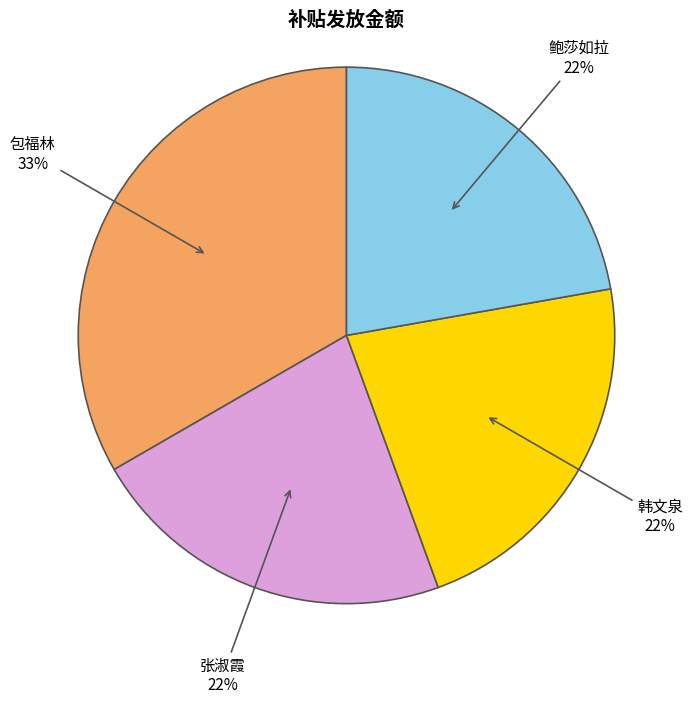

Approximately how many times larger is the value at 包福林 compared to 张淑霞?

1.5